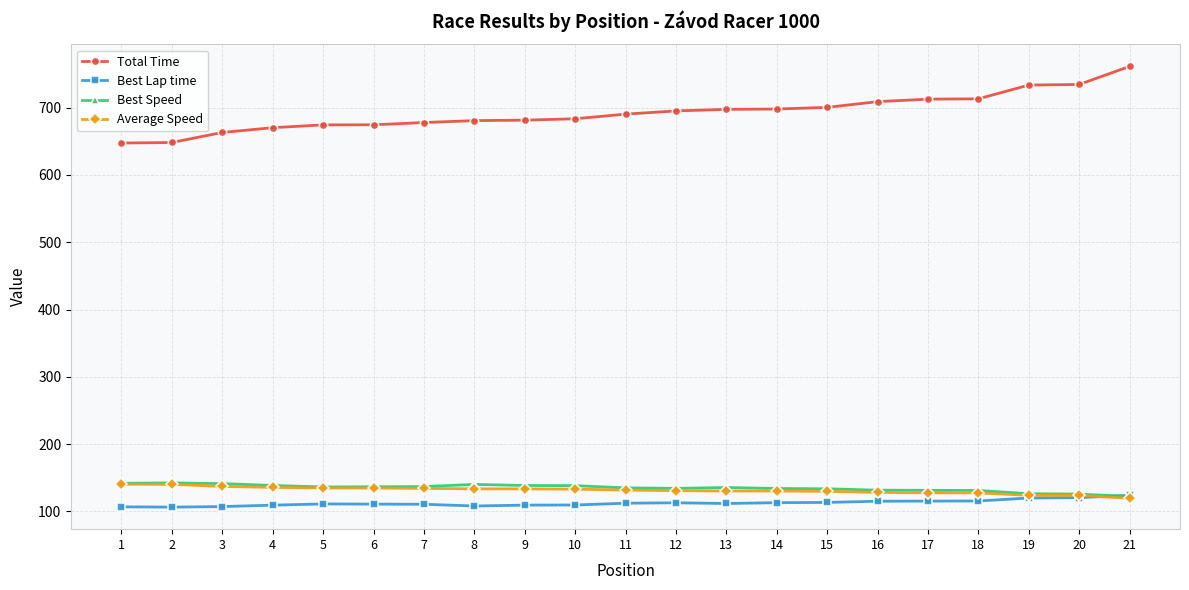

True or false: Total Time and Best Speed cross at least once.

False